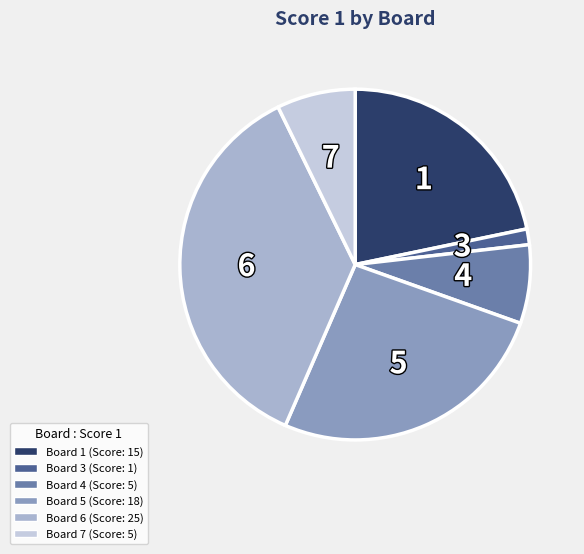

Does any single category account for the majority?

No